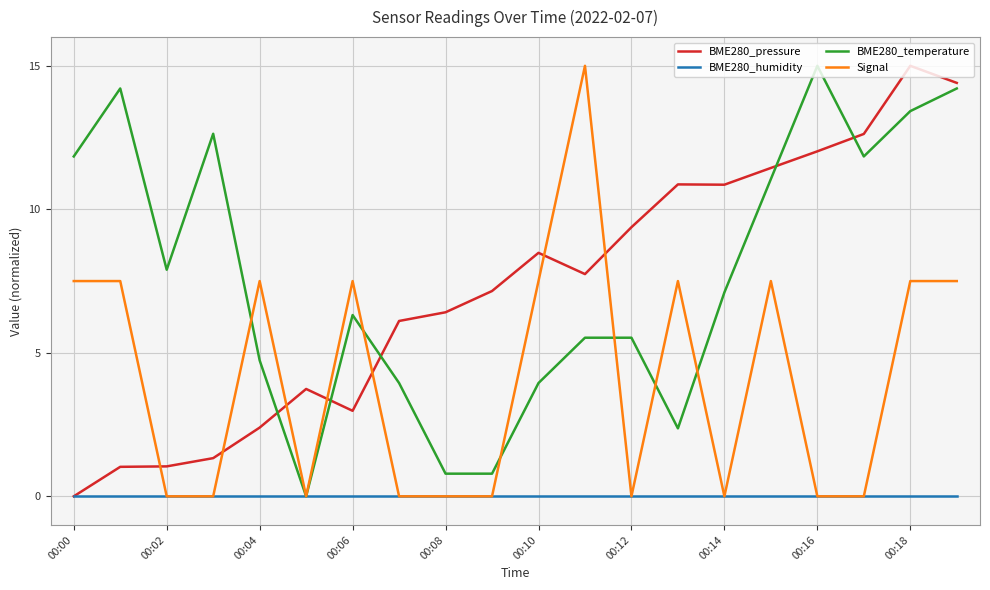

What is the highest value of the BME280_pressure series?

15.0